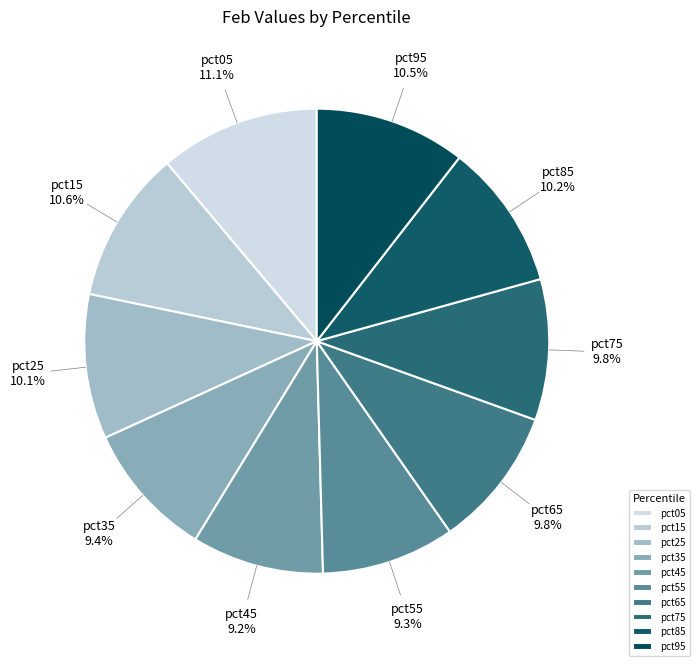

Which has a higher value, pct15 or pct75?

pct15